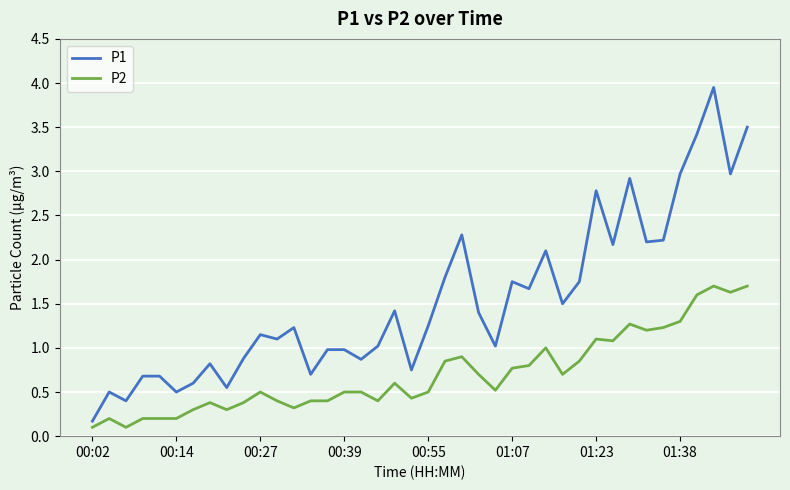

Which series has the widest spread of values?

P1